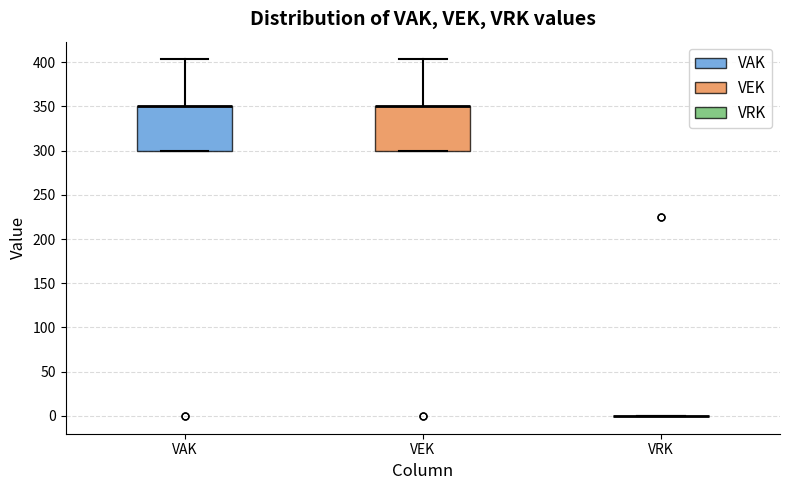

Where does the upper whisker of the box for VEK end on the y-axis? The values are not printed on the chart, so give them approximately, as read against the axis.

405